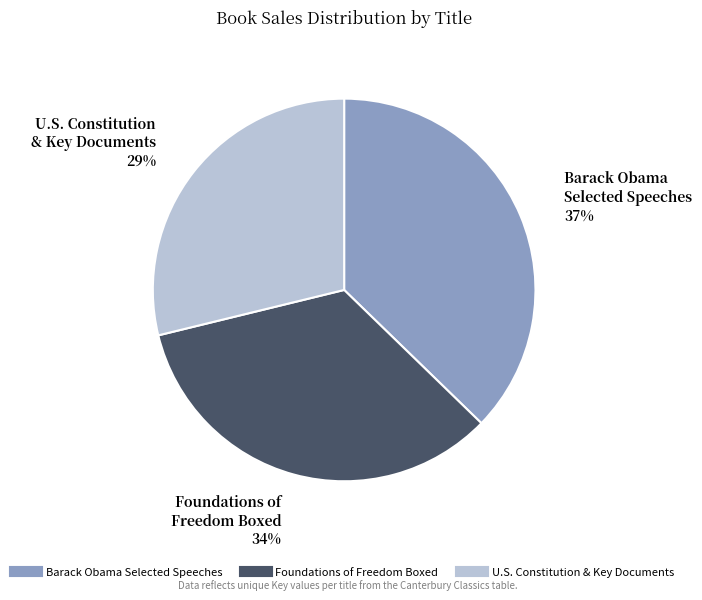

To the nearest percent, what is the average slice percentage?

33%